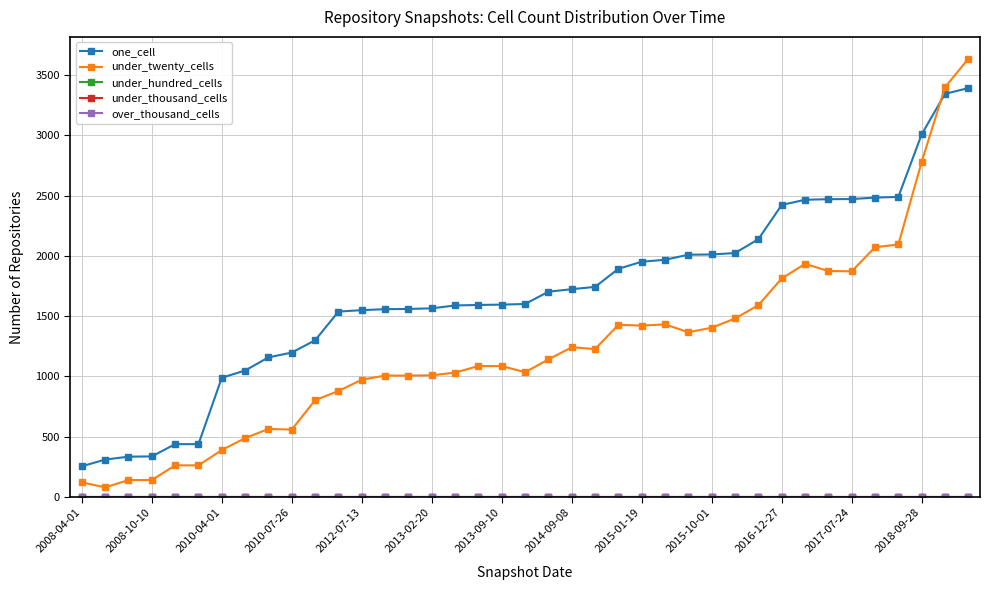

Does the chart have visible grid lines?

Yes